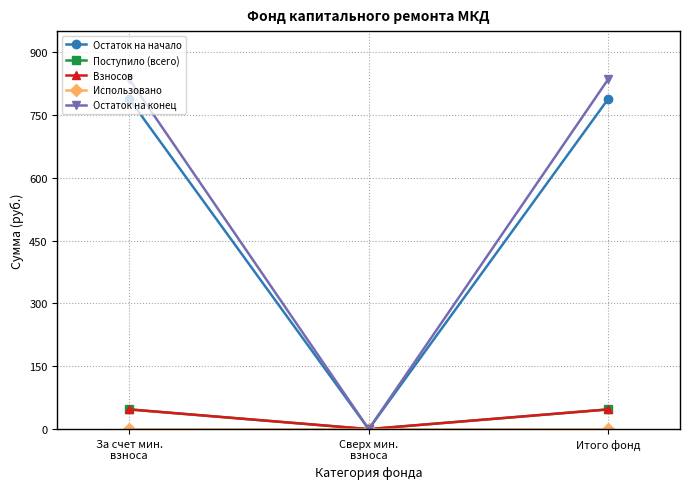

At which label does Остаток на конец reach its minimum?

Сверх мин.
взноса